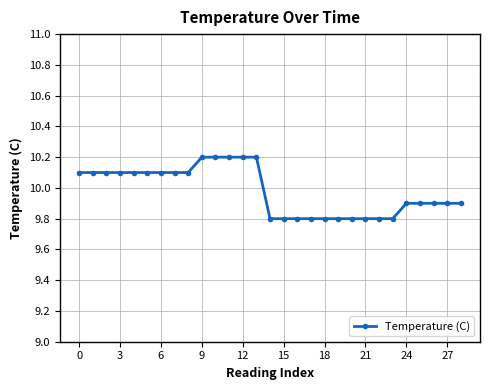

Count the values in the range 9 to 10.

15